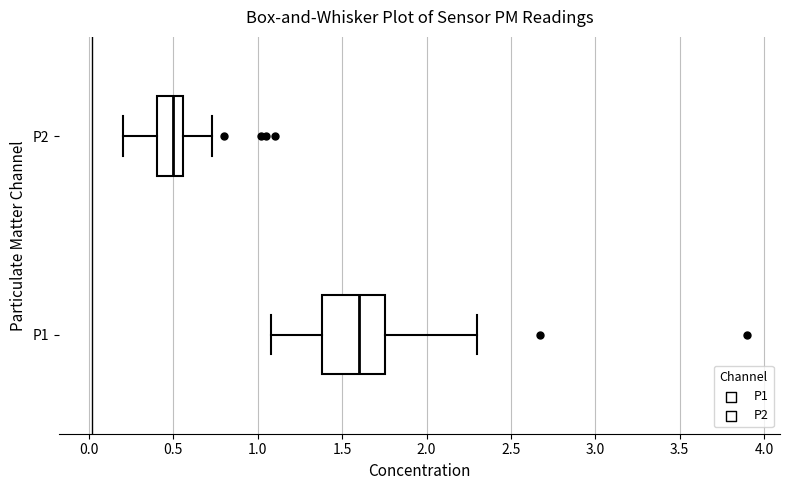

Where is the right edge of the box for P1 on the x-axis? The values are not printed on the chart, so give them approximately, as read against the axis.

1.75